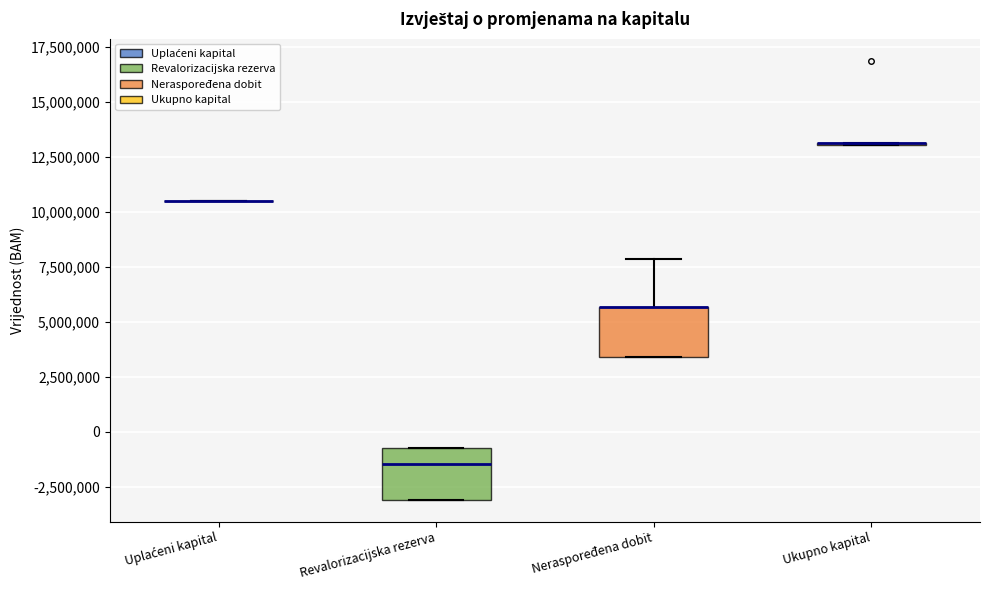

Reading left to right, read every box against the y-axis: the position of its median line, the range the box covers, and the ends of its whiskers. The values are not printed on the chart, so give them approximately, as read against the axis.

Uplaćeni kapital: box collapsed to a line at 10500000, whiskers 10500000 to 10500000
Revalorizacijska rezerva: median -1500000, box -3000000 to -500000, whiskers -3000000 to -500000
Neraspoređena dobit: median 5500000 (drawn on the box's upper edge), box 3500000 to 5500000, whiskers 3500000 to 8000000
Ukupno kapital: box collapsed to a line at 13000000, whiskers 13000000 to 13000000